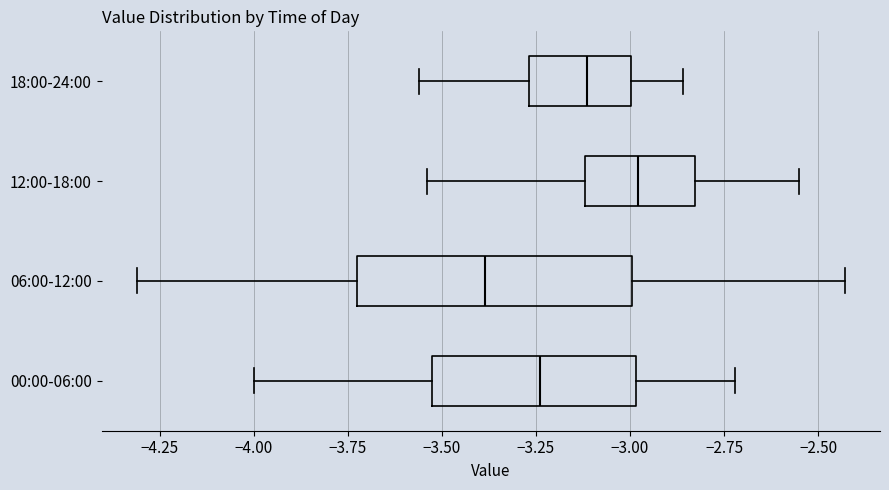

Where does the right whisker of the box for 12:00-18:00 end on the x-axis? The values are not printed on the chart, so give them approximately, as read against the axis.

-2.55